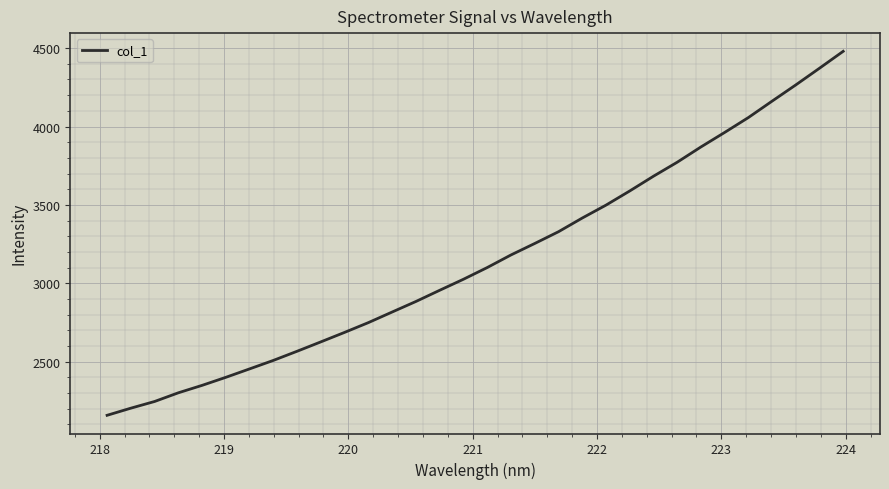

What is the difference between the maximum and minimum values?

2321.6